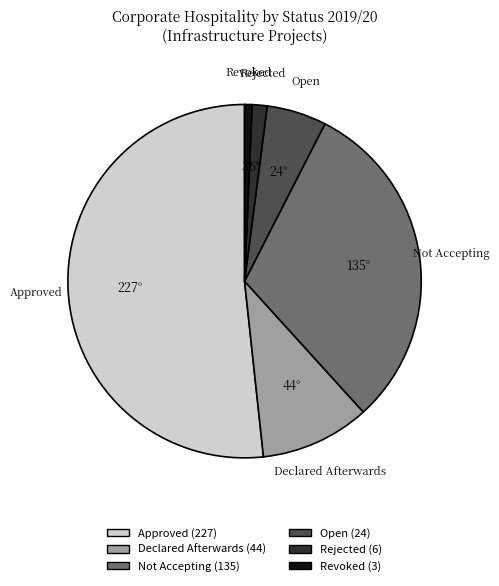

Which slice is the smallest?

Revoked